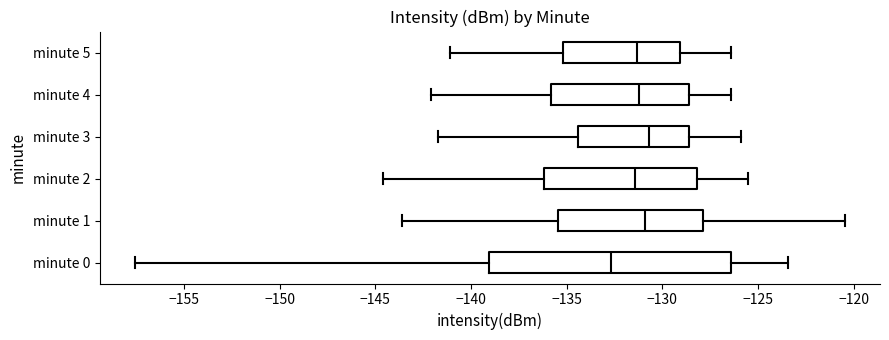

Which box is the widest, from its left edge to its right edge?

minute 0